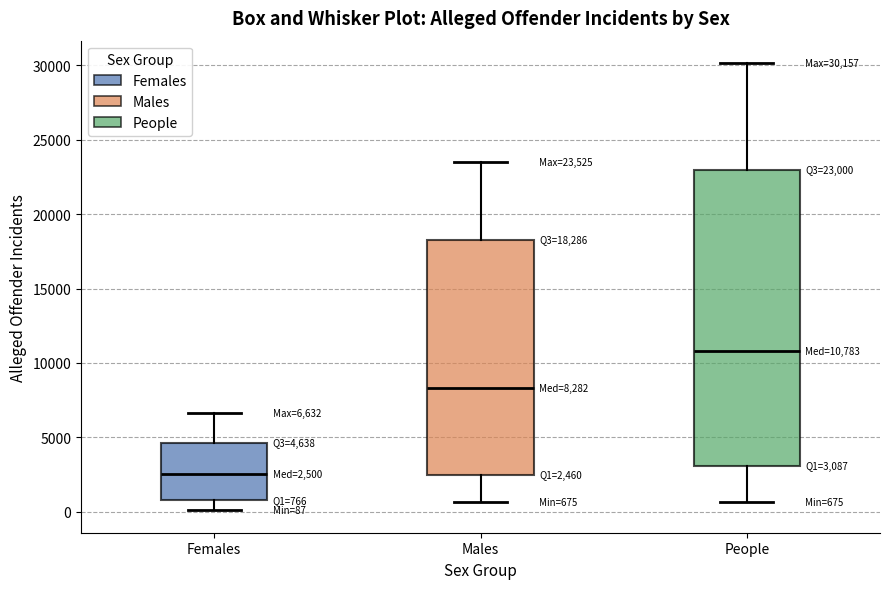

Which box is the tallest, from its lower edge to its upper edge?

People